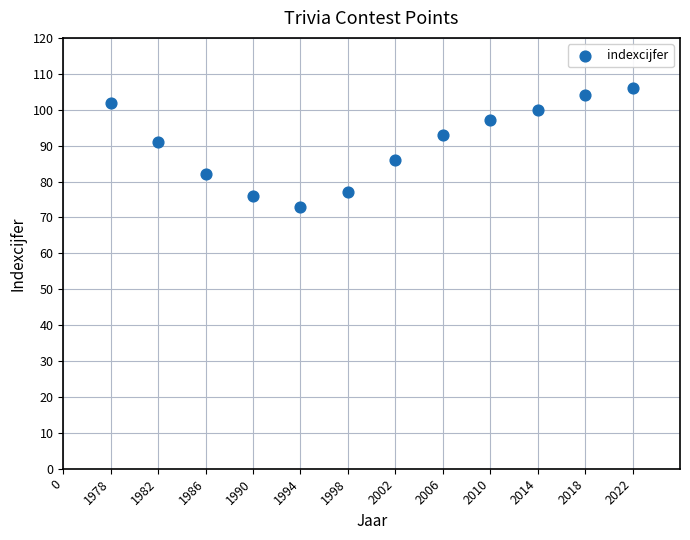

What is the average Y value?

91